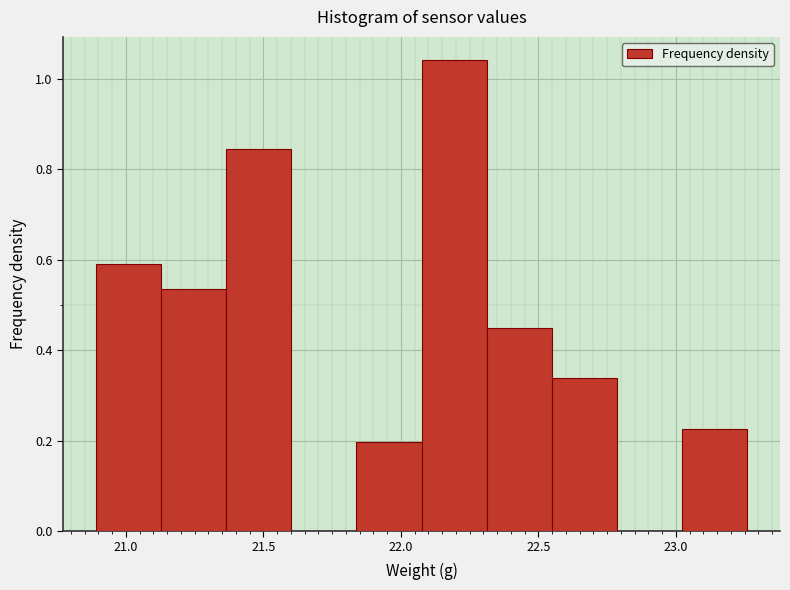

How tall is the bar that spans 22.55 to 22.80 on the x-axis? Neither the bar edges nor the heights are printed on the chart, so give them approximately, as read against the axes.

0.34